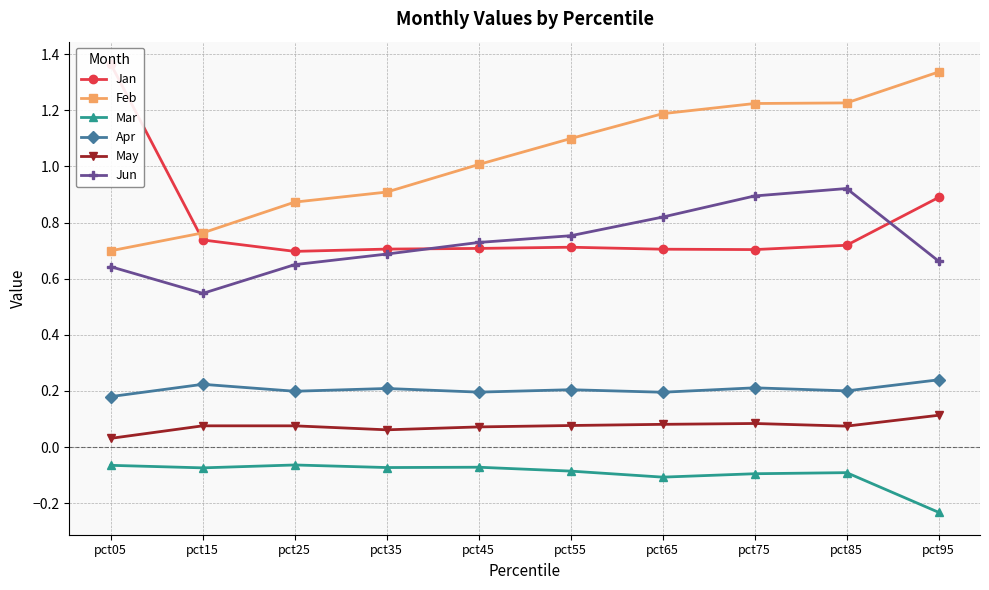

True or false: May and Jun cross at least once.

False